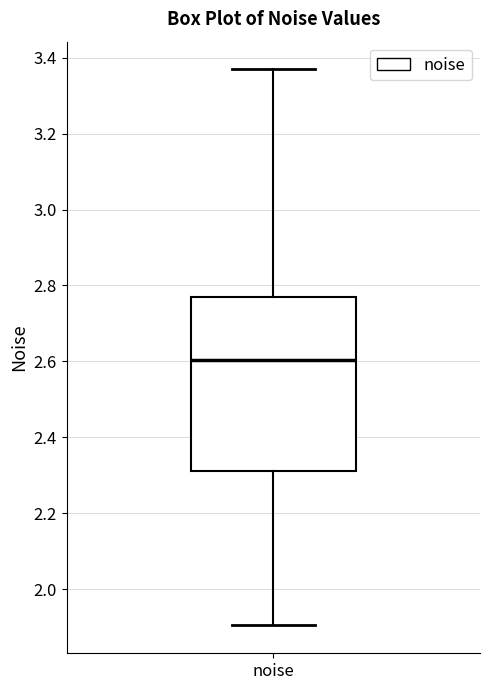

Read this box plot against the y-axis: the position of the median line, the range covered by the box, and the ends of both whiskers. The values are not printed on the chart, so give them approximately, as read against the axis.

median 2.60, box 2.32 to 2.78, whiskers 1.90 to 3.36